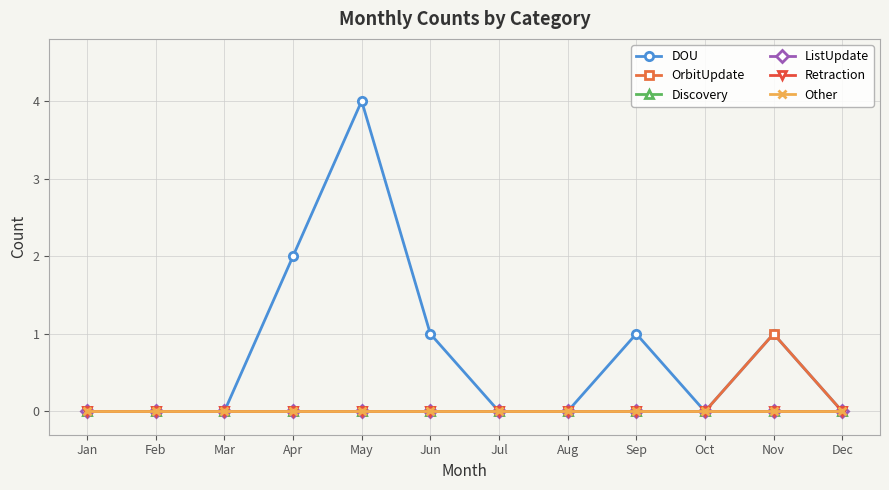

Does the chart have visible grid lines?

Yes